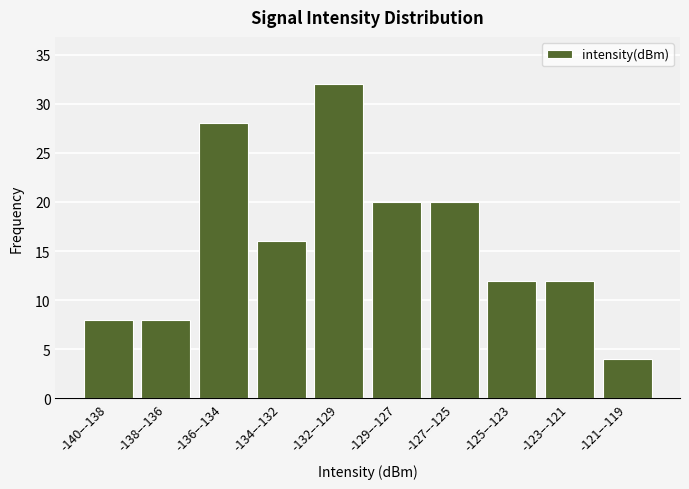

Reading right to left, transcribe all the data shown in this chart.

-121–-119=4	-123–-121=12	-125–-123=12	-127–-125=20	-129–-127=20	-132–-129=32	-134–-132=16	-136–-134=28	-138–-136=8	-140–-138=8